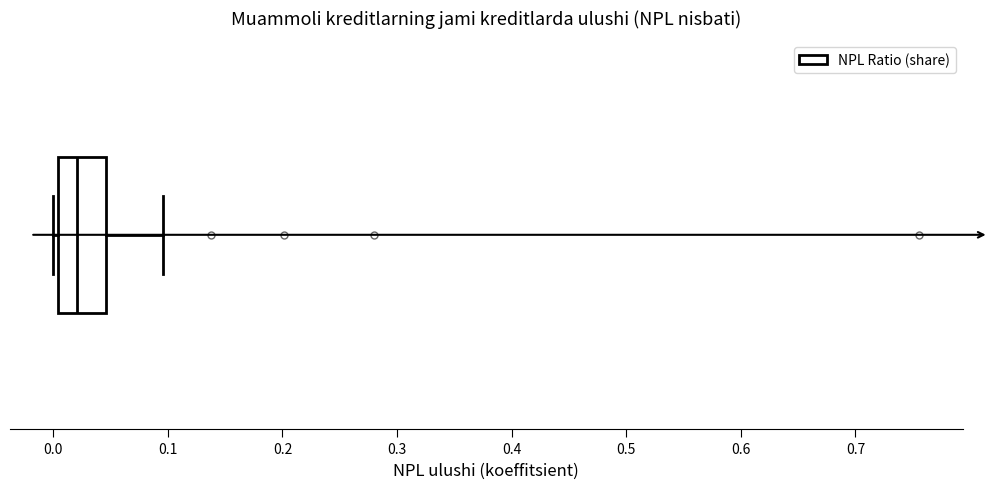

Read this box plot against the x-axis: the position of the median line, the range covered by the box, and the ends of both whiskers. The values are not printed on the chart, so give them approximately, as read against the axis.

median 0.02, box 0.00 to 0.05, whiskers 0.00 (just left of the box's left edge) to 0.10